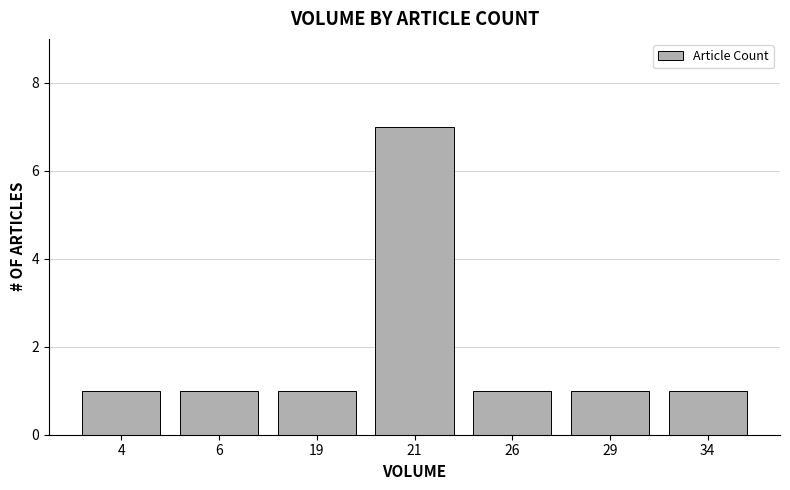

The value at 26 is 1. True or false?

True